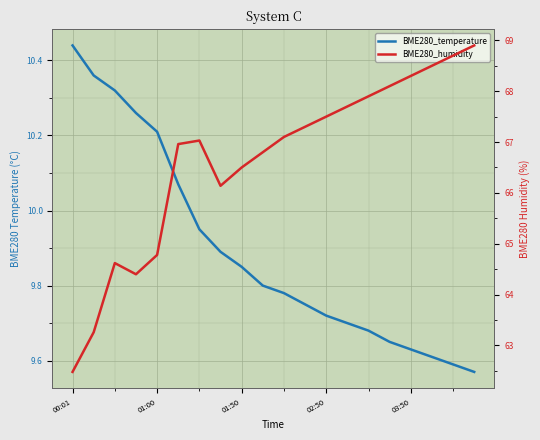

True or false: BME280_temperature and BME280_humidity cross at least once.

False